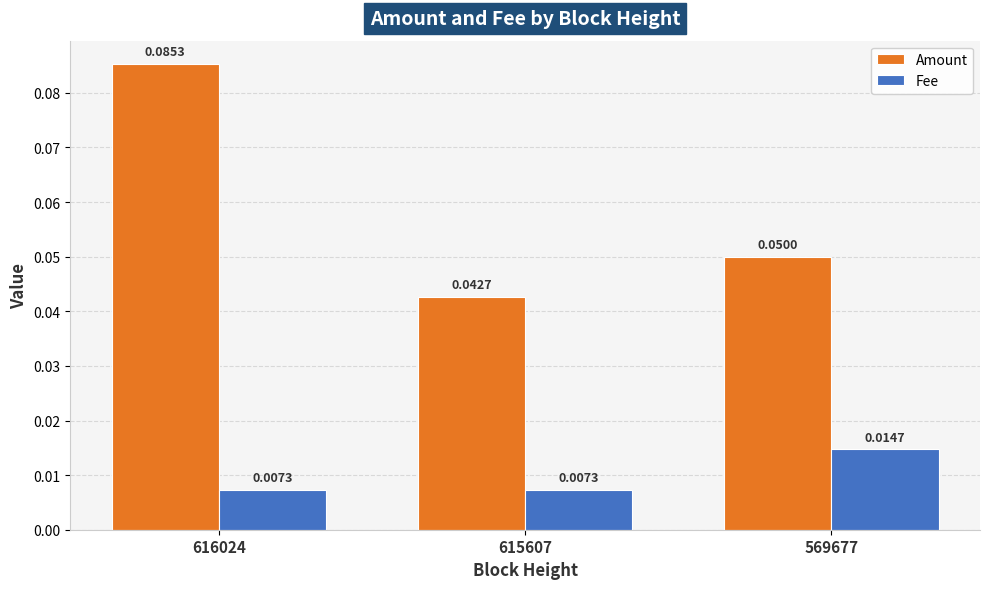

At 615607, list the series in order from largest to smallest.

Amount, Fee